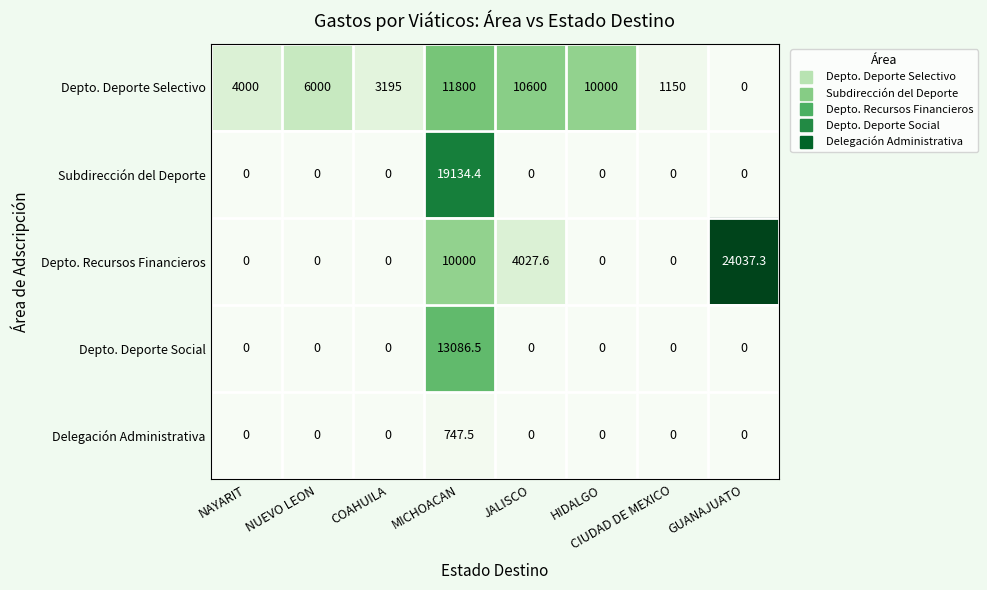

Count the number of data series in this chart.

5